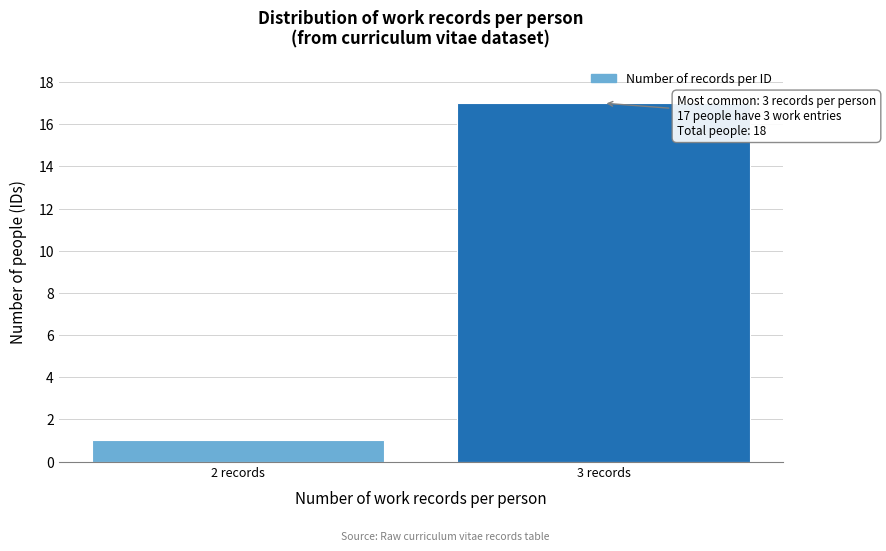

Reading right to left, extract all data points from this chart.

17	1